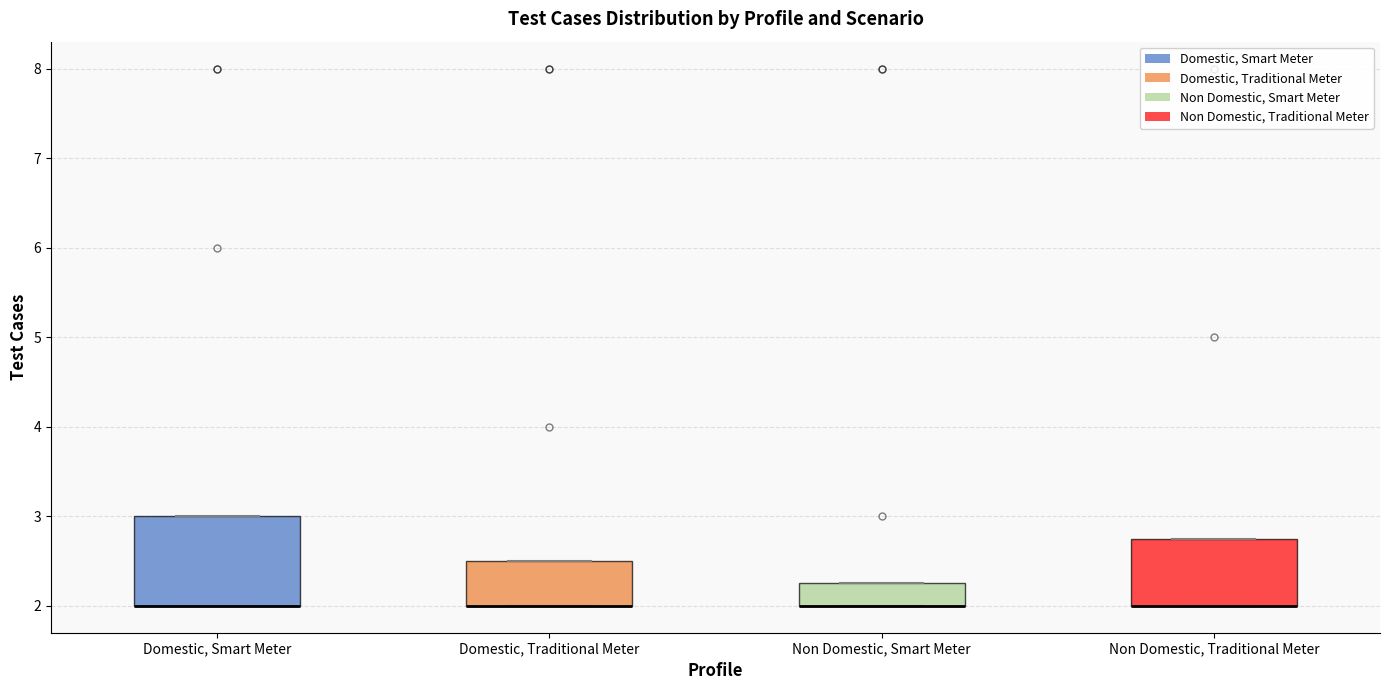

Which box is the tallest, from its lower edge to its upper edge?

Domestic, Smart Meter